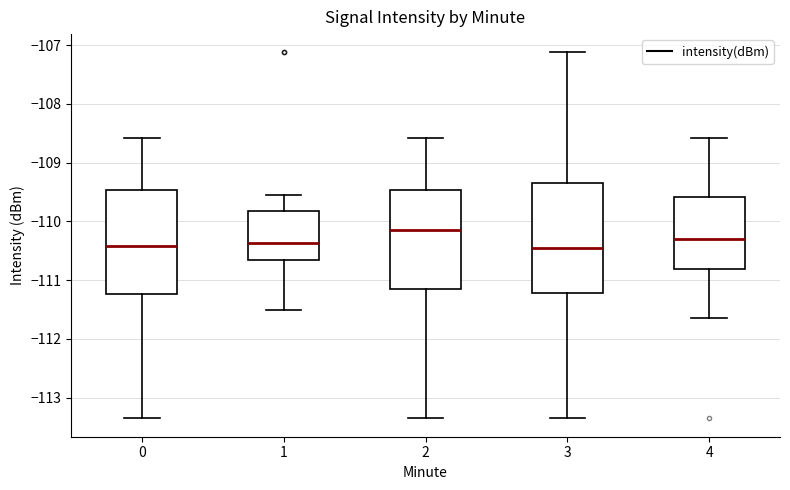

Reading left to right, transcribe this box plot: for each box, give where its median line is, the range the box spans, and where its two whiskers end, as read against the y-axis. The values are not printed on the chart, so give them approximately, as read against the axis.

0: median -110.4, box -111.2 to -109.5, whiskers -113.4 to -108.6
1: median -110.4, box -110.7 to -109.8, whiskers -111.5 to -109.5
2: median -110.1, box -111.1 to -109.5, whiskers -113.4 to -108.6
3: median -110.4, box -111.2 to -109.3, whiskers -113.4 to -107.1
4: median -110.3, box -110.8 to -109.6, whiskers -111.6 to -108.6